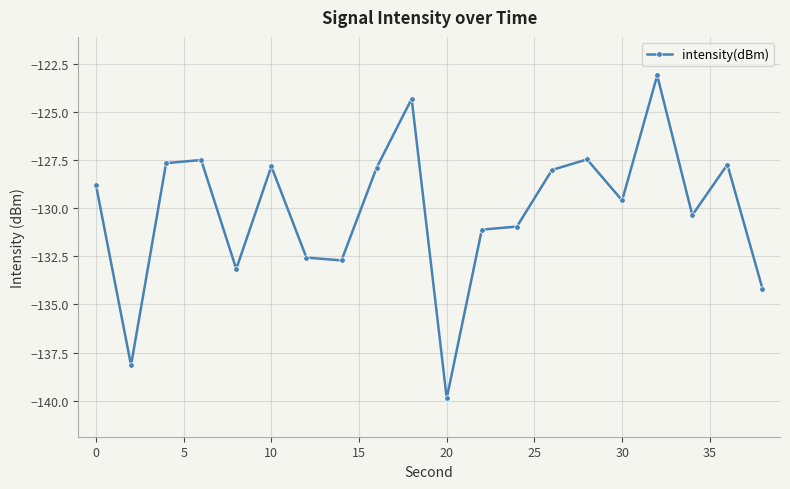

What is the maximum value shown in the chart?

-123.1